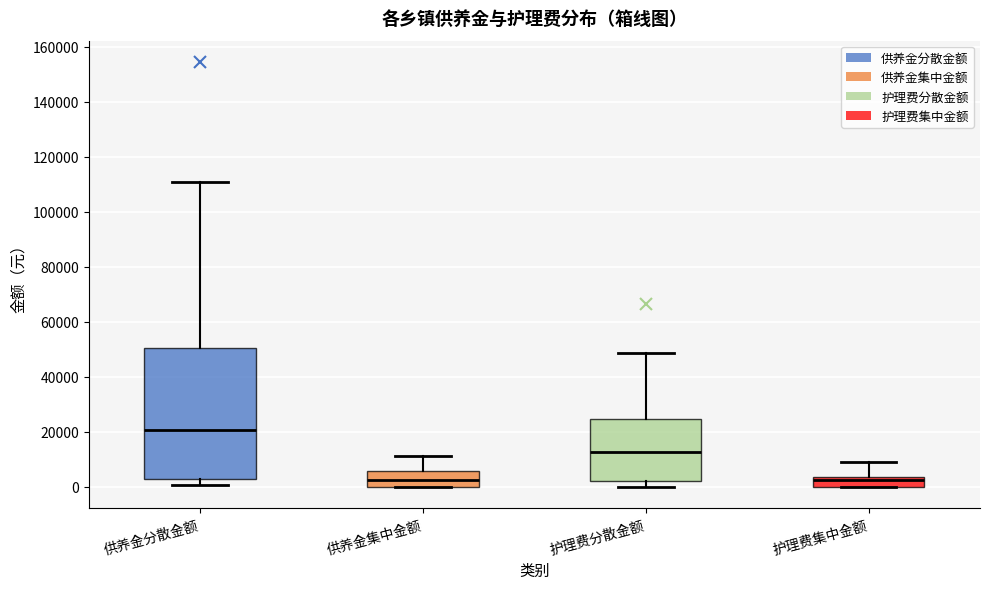

Reading left to right, transcribe this box plot: for each box, give where its median line is, the range the box spans, and where its two whiskers end, as read against the y-axis. The values are not printed on the chart, so give them approximately, as read against the axis.

供养金分散金额: median 20000, box 2000 to 50000, whiskers 0 to 110000
供养金集中金额: median 2000, box 0 to 6000, whiskers 0 to 12000
护理费分散金额: median 12000, box 2000 to 24000, whiskers 0 to 48000
护理费集中金额: median 2000, box 0 to 4000, whiskers 0 to 10000